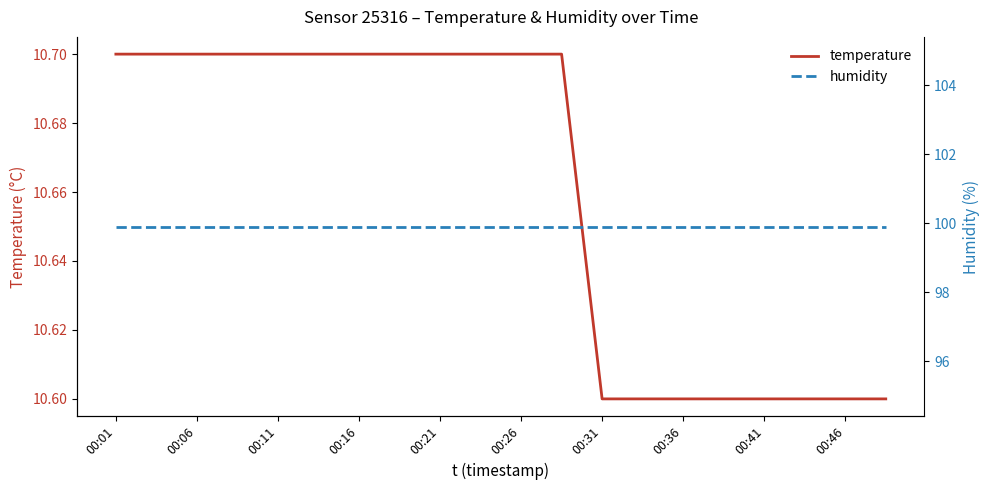

Is it true that temperature equals 10.7 at 11?

True